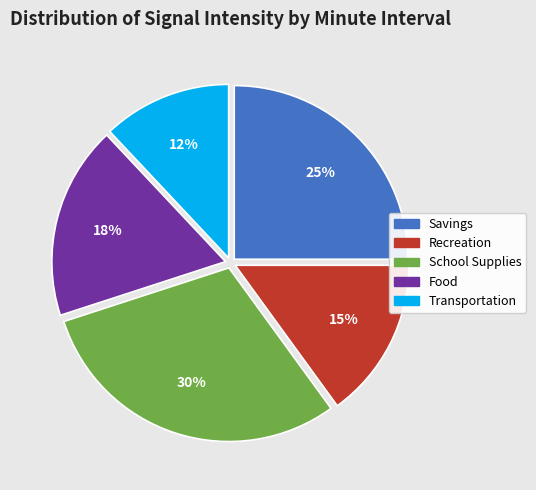

What percentage is the School Supplies slice, to the nearest percent?

30%